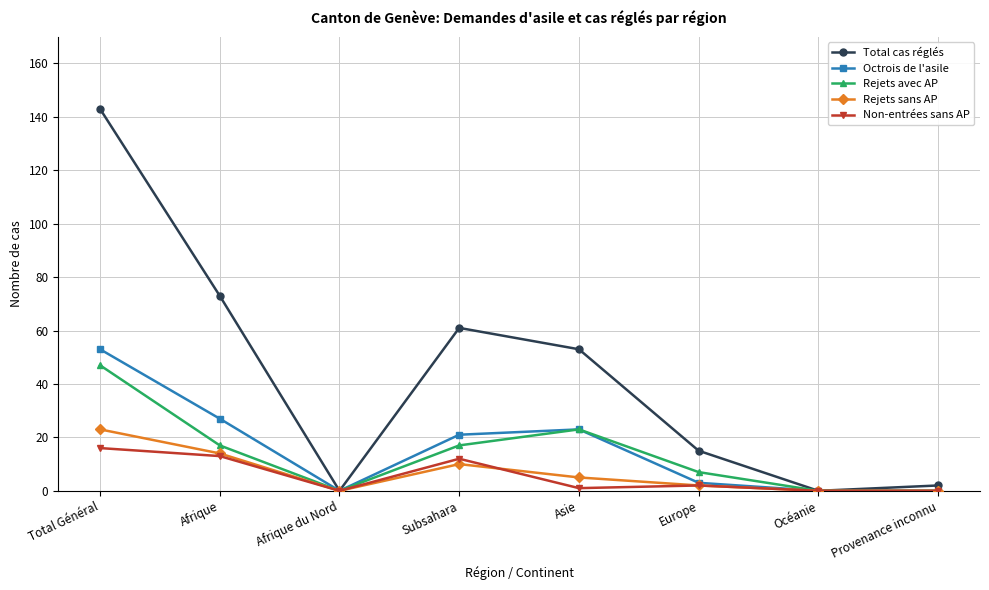

At which label is Non-entrées sans AP closest to 8?

Subsahara